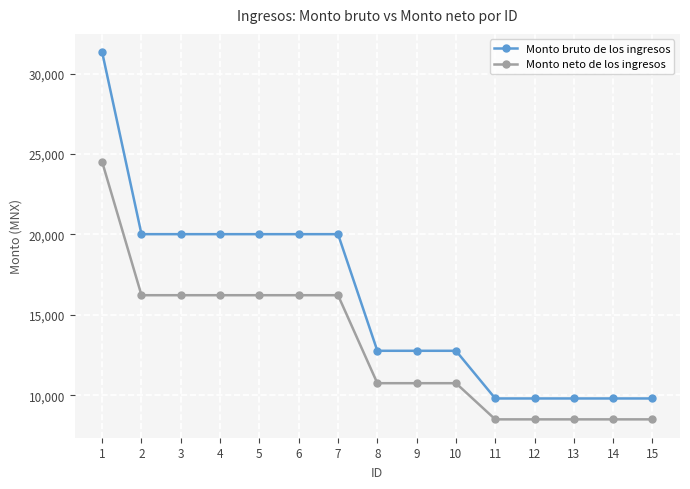

The value of Monto neto de los ingresos at 7 is 16218.5. True or false?

True